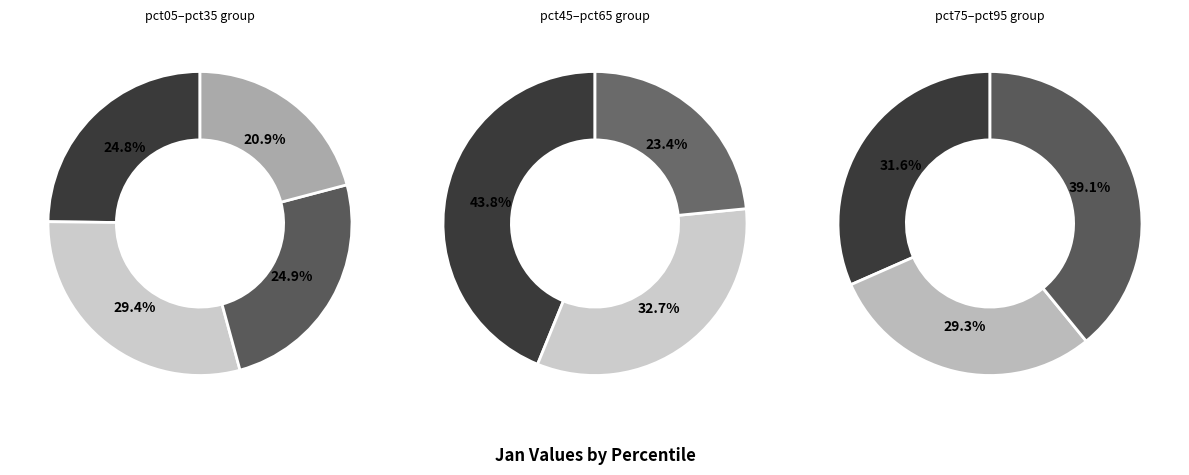

The pct45 slice represents 21% of the pie. True or false?

False